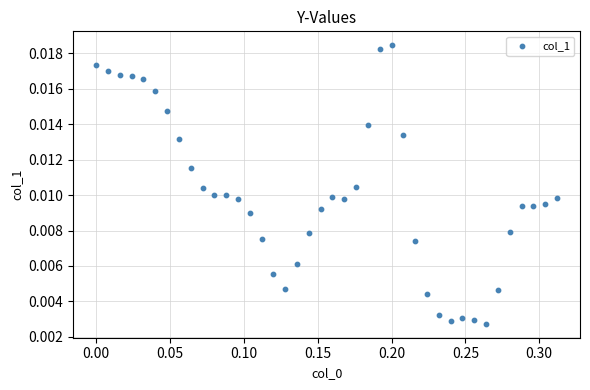

What is the range of X values (max minus min)?

0.3